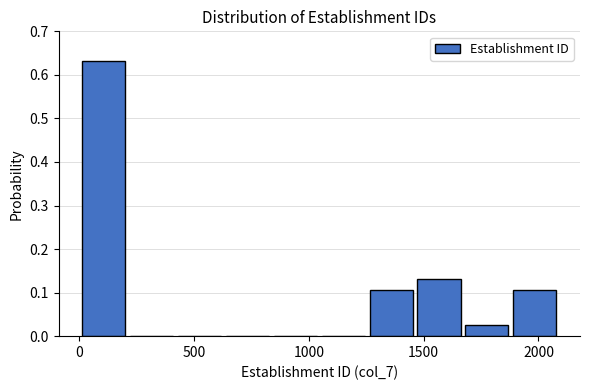

What is the height of the bar covering 0 to 200 on the x-axis? Neither the bar edges nor the heights are printed on the chart, so give them approximately, as read against the axes.

0.63